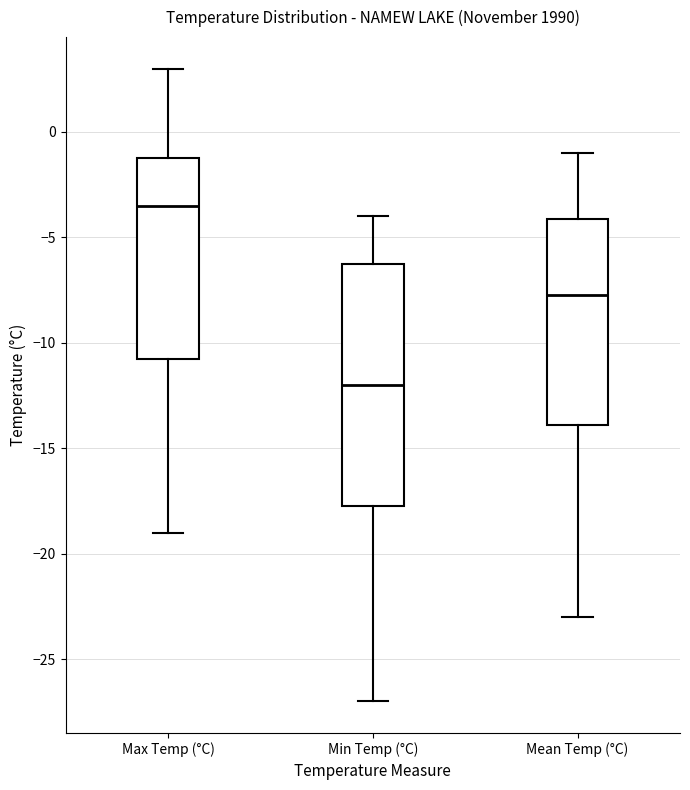

Reading left to right, read every box against the y-axis: the position of its median line, the range the box covers, and the ends of its whiskers. The values are not printed on the chart, so give them approximately, as read against the axis.

Max Temp (°C): median -3.5, box -10.5 to -1.0, whiskers -19.0 to 3.0
Min Temp (°C): median -12.0, box -17.5 to -6.0, whiskers -27.0 to -4.0
Mean Temp (°C): median -7.5, box -14.0 to -4.0, whiskers -23.0 to -1.0